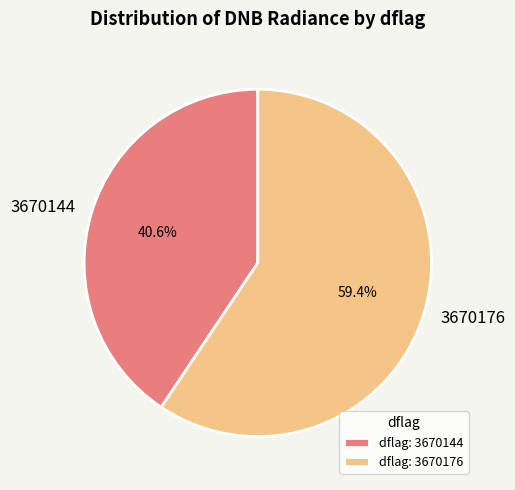

To the nearest percent, what percentage of the pie is 3670176?

59%